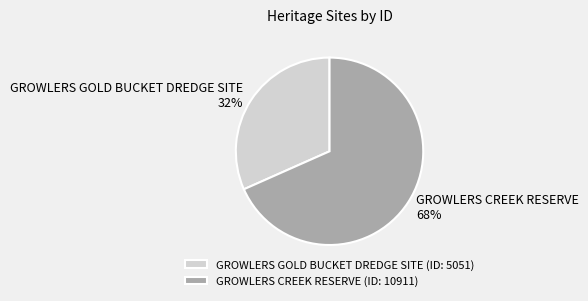

Between GROWLERS GOLD BUCKET DREDGE SITE and GROWLERS CREEK RESERVE, which is larger?

GROWLERS CREEK RESERVE